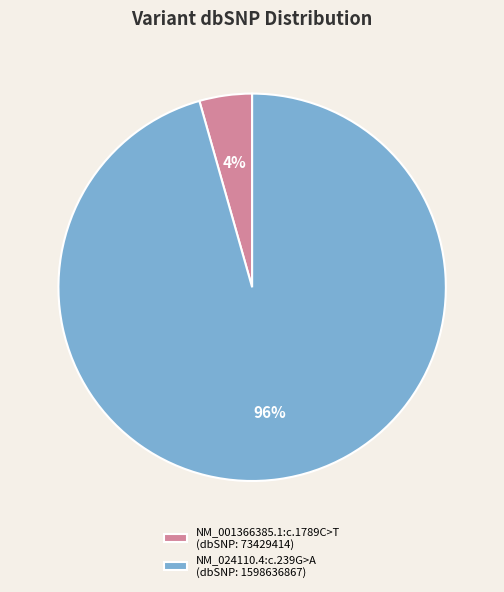

What percentage is the NM_001366385.1:c.1789C>T slice, to the nearest percent?

4%